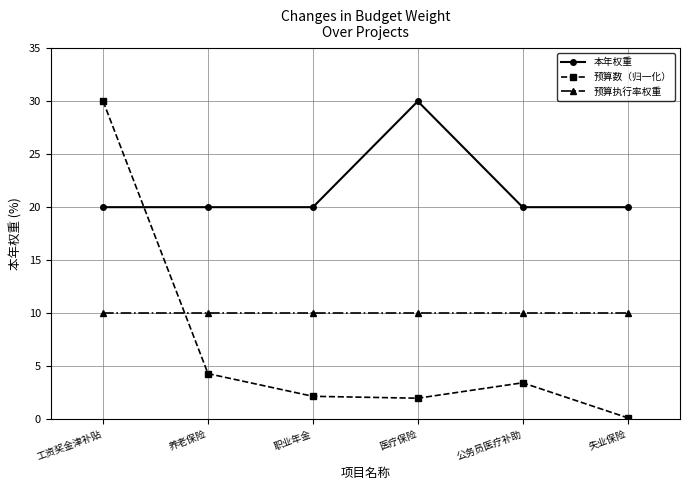

Rank the series at 失业保险 from lowest to highest value.

预算数（归一化）, 预算执行率权重, 本年权重